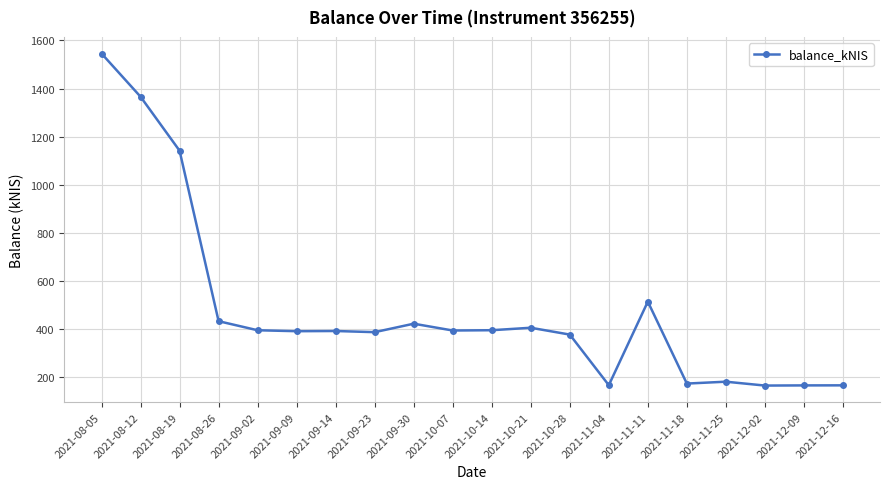

Which label corresponds to the largest value in the chart?

2021-08-05